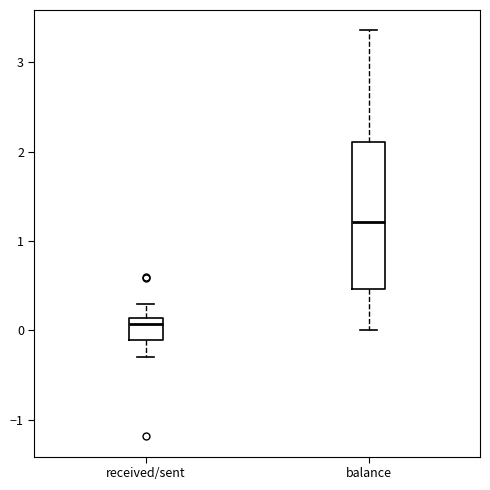

Reading left to right, transcribe this box plot: for each box, give where its median line is, the range the box spans, and where its two whiskers end, as read against the y-axis. The values are not printed on the chart, so give them approximately, as read against the axis.

received/sent: median 0.1 (just below the box's upper edge), box -0.1 to 0.1, whiskers -0.3 to 0.3
balance: median 1.2, box 0.5 to 2.1, whiskers 0.0 to 3.4